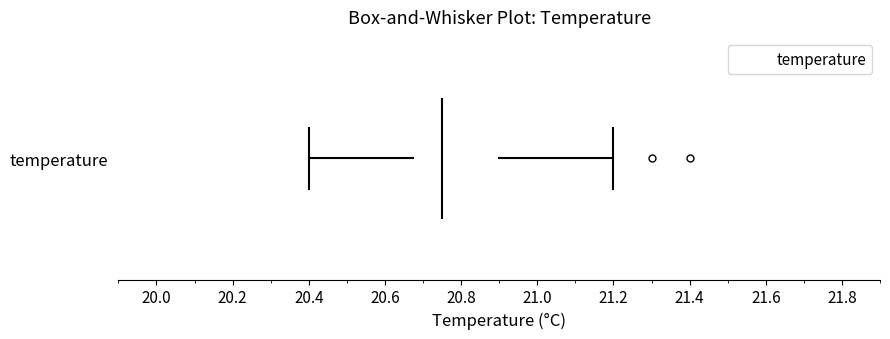

Transcribe this box plot: give where the median line is, the range the box spans, and where the two whiskers end, as read against the x-axis. The values are not printed on the chart, so give them approximately, as read against the axis.

median 20.76, box 20.68 to 20.90, whiskers 20.40 to 21.20